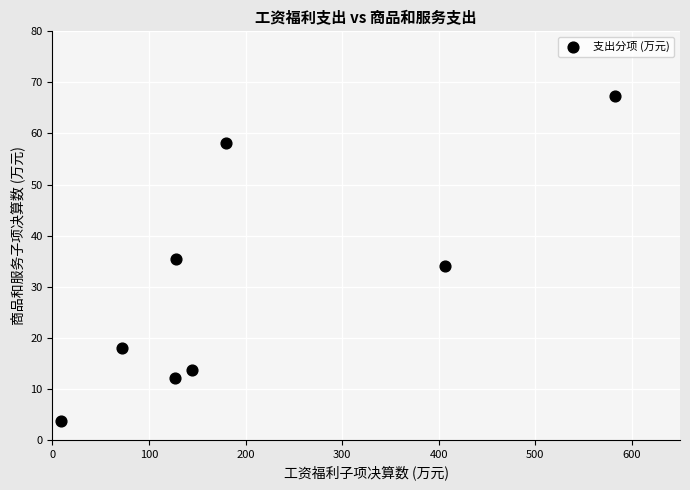

What is the range of Y values (max minus min)?

63.8